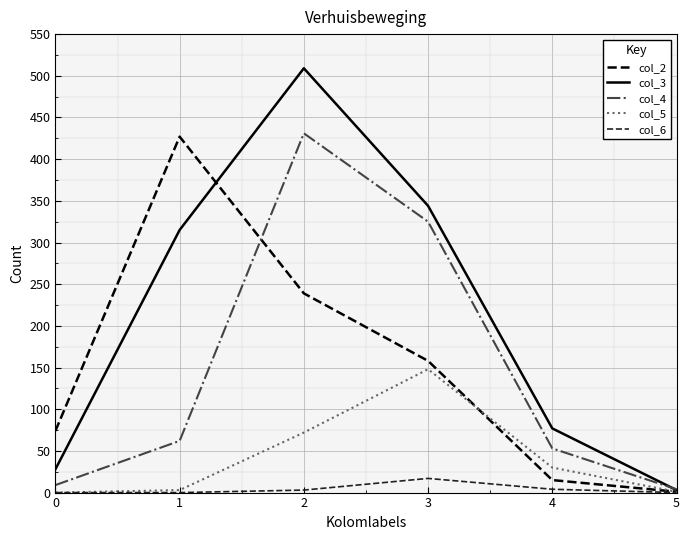

Which series has the largest total across all categories?

col_3